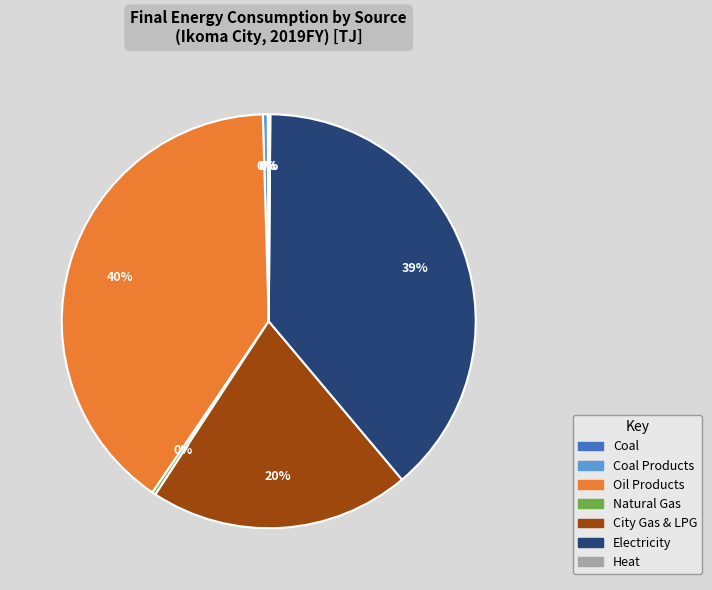

Is there a majority slice in this chart?

No